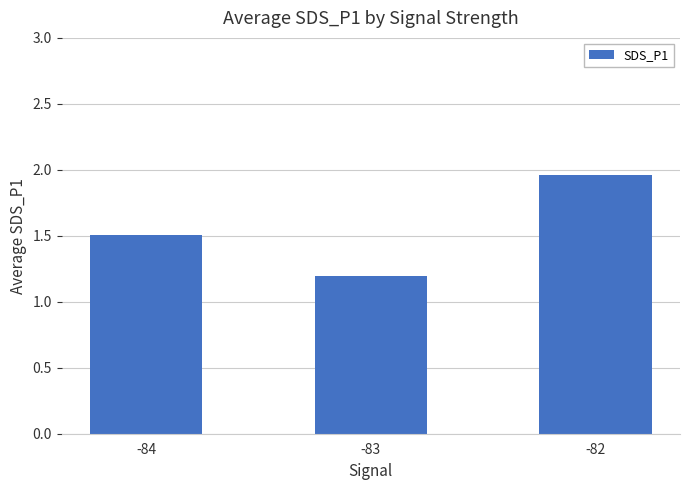

Between -82 and -84, which is larger?

-82